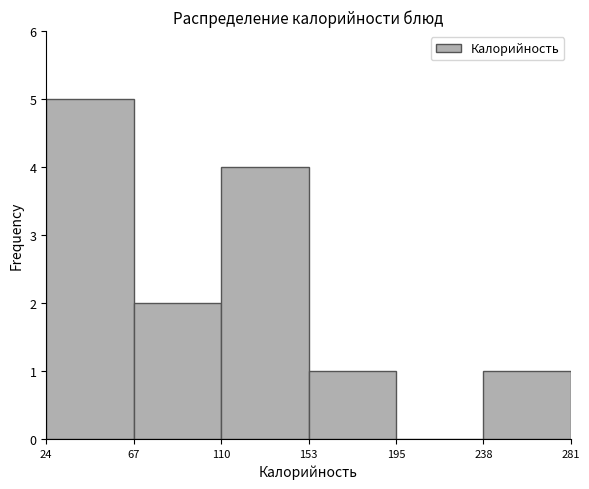

Reading left to right, transcribe this chart: for each bar, give the range it covers on the x-axis and its height. The values are not printed on the chart, so give them approximately, as read against the axis.

24 to 67: 5
67 to 110: 2
110 to 153: 4
153 to 195: 1
195 to 238: 0
238 to 281: 1